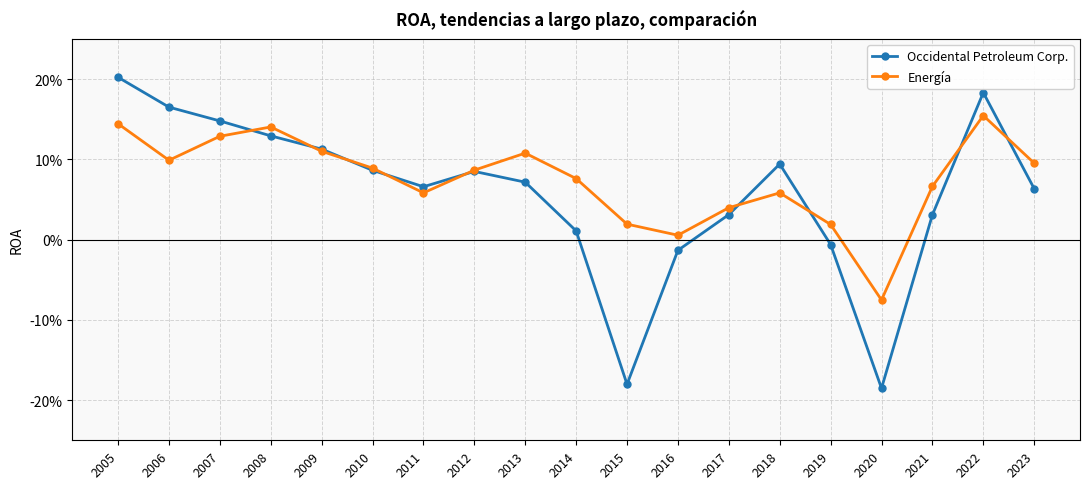

Where is the first local minimum for Energía?

2006